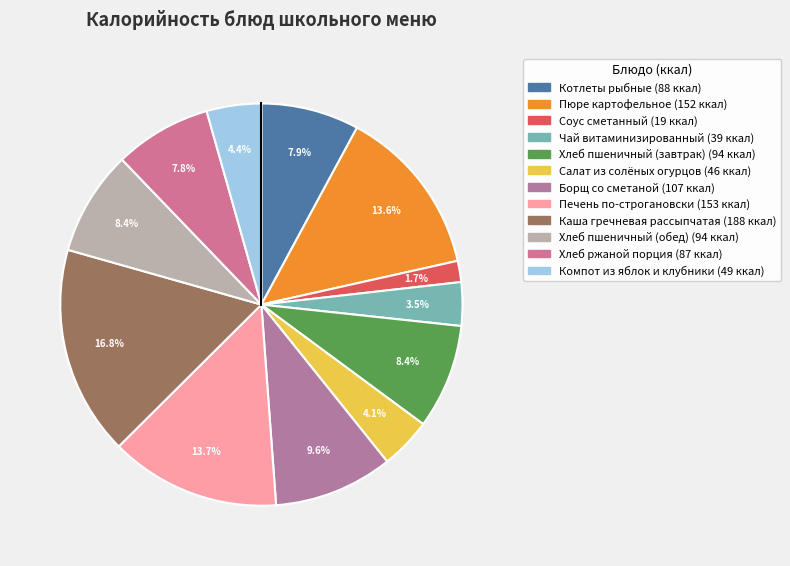

What is the smallest slice in the pie chart?

Соус сметанный